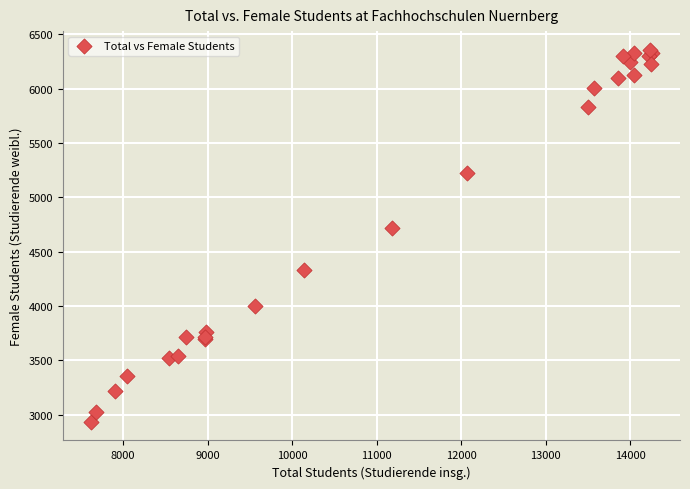

What Y value in the scatter plot is closest to 4645?

4716